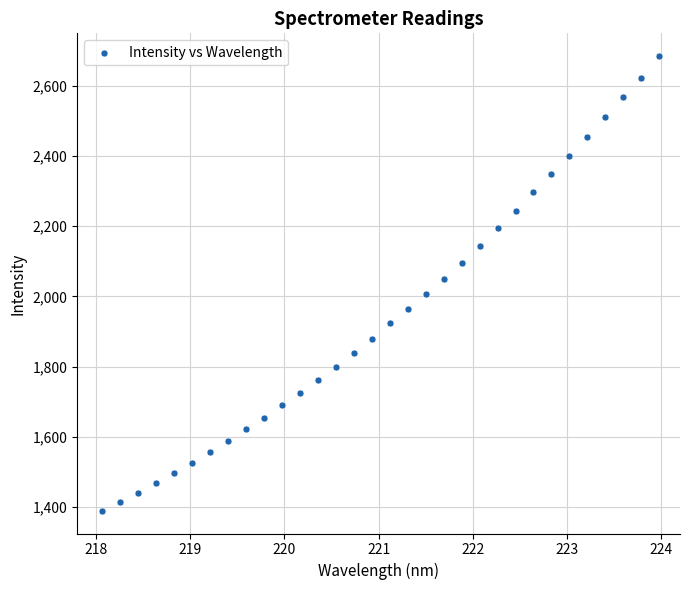

What is the range of X values (max minus min)?

5.9